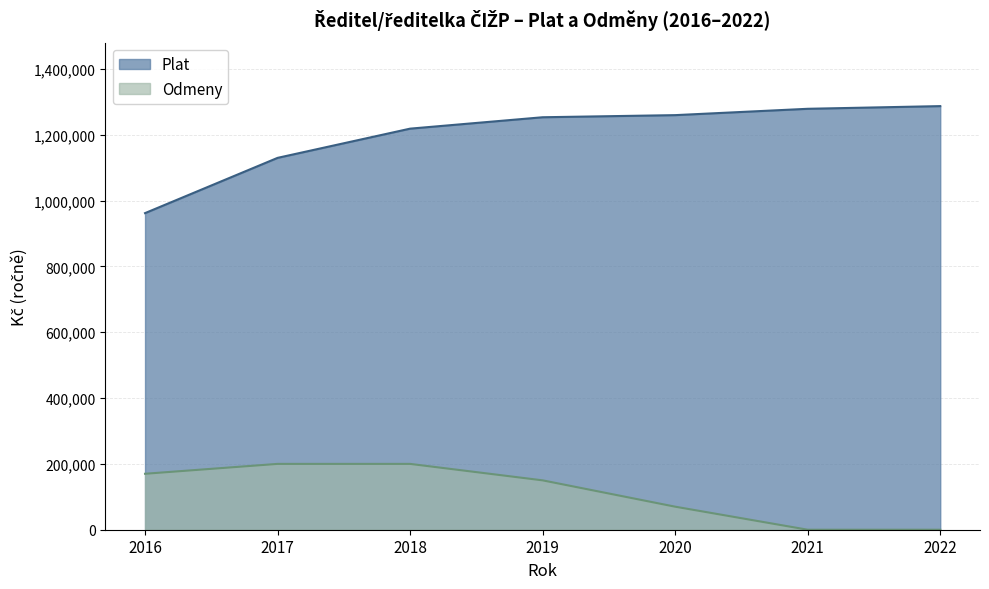

Where does the Odmeny series first go above 150000?

2016